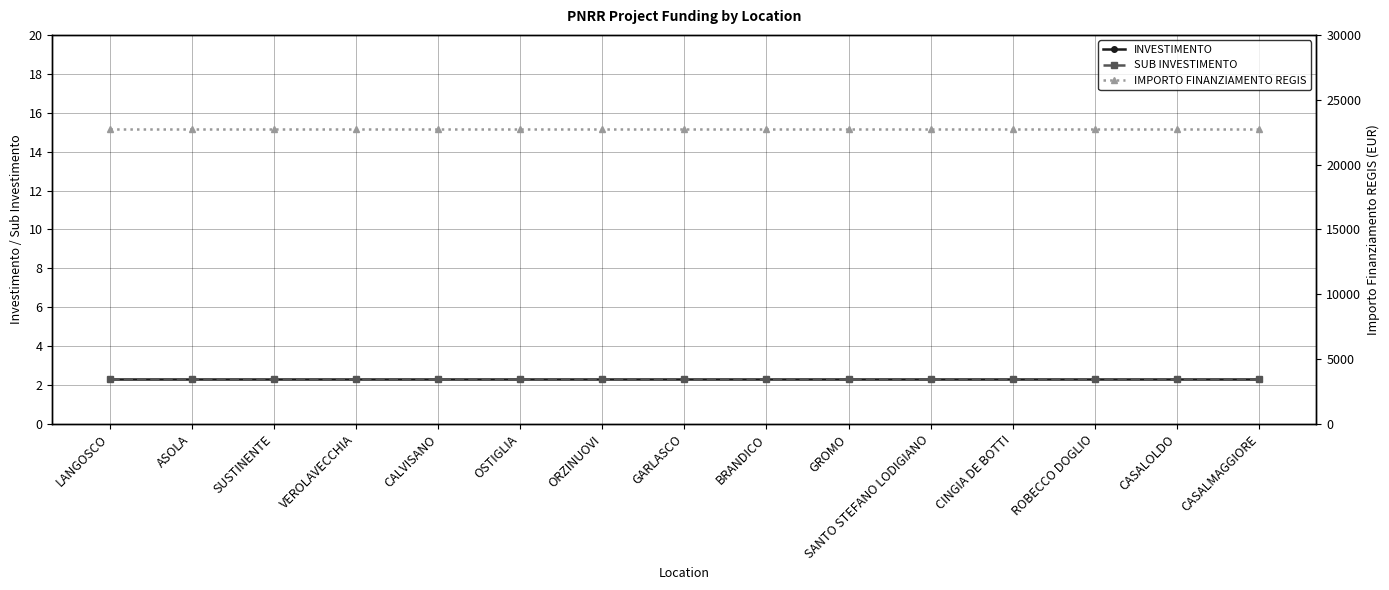

At which label does INVESTIMENTO reach its peak?

LANGOSCO